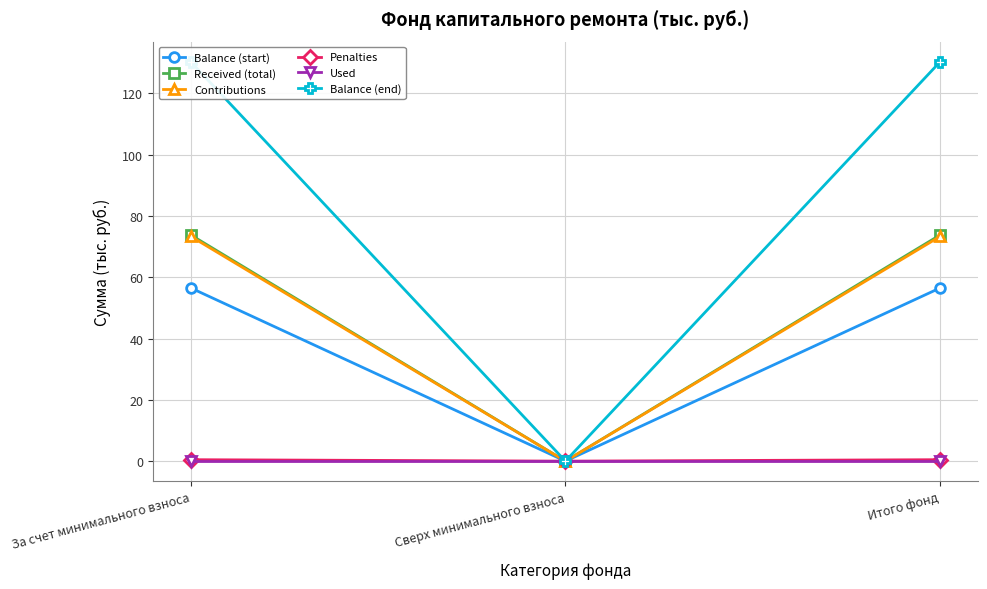

Between Итого фонд and За счет минимального взноса, which is larger?

Итого фонд